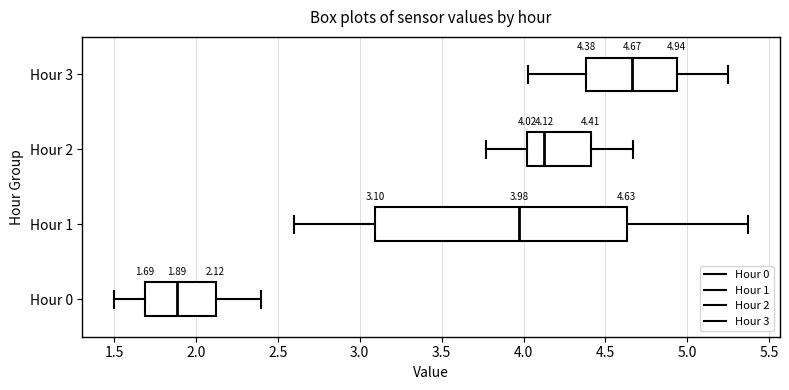

Which box is the widest, from its left edge to its right edge?

Hour 1